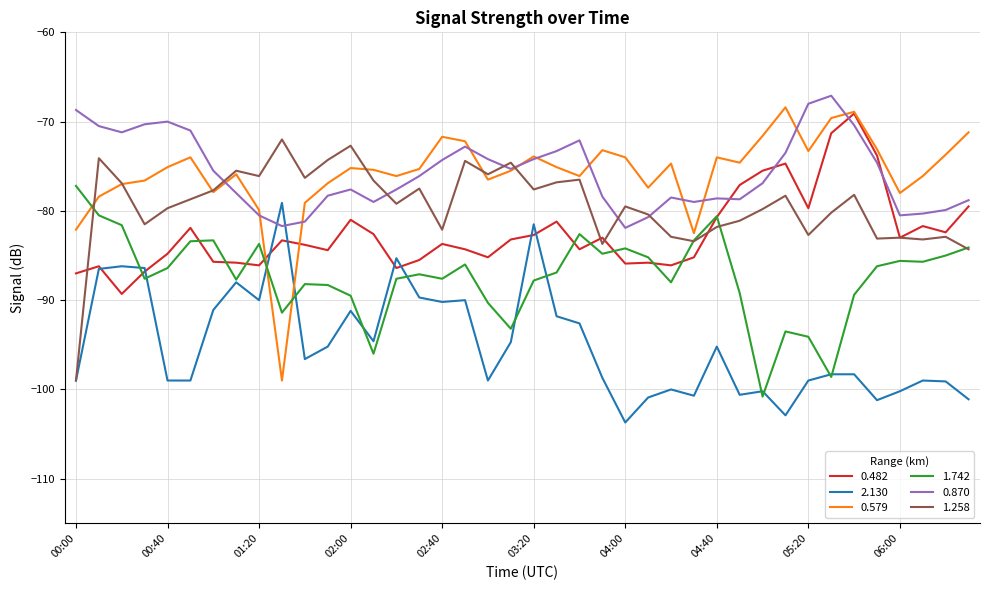

Does the chart display data point markers on the line(s)?

No